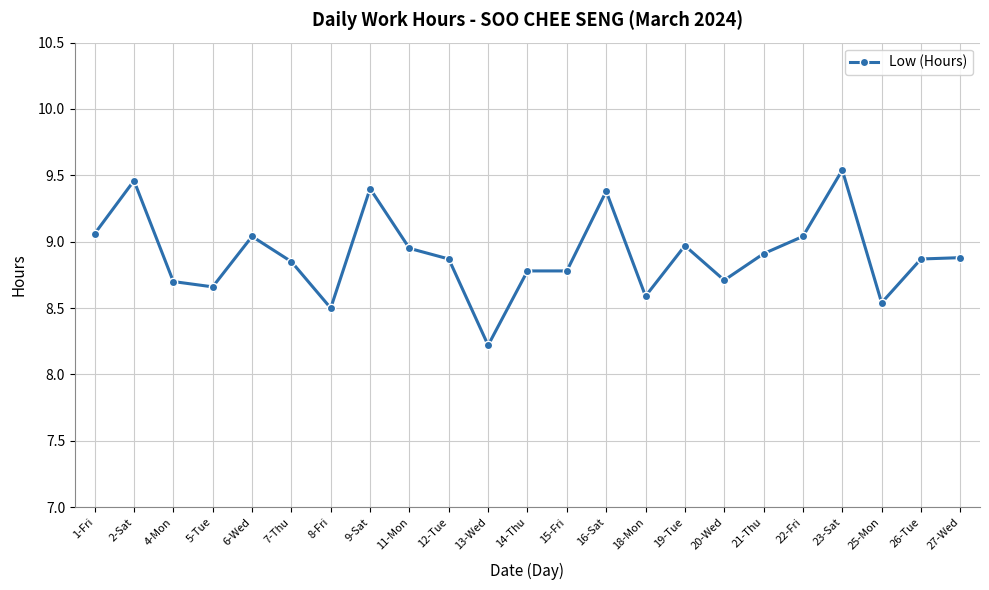

Which has a higher value, 16-Sat or 13-Wed?

16-Sat